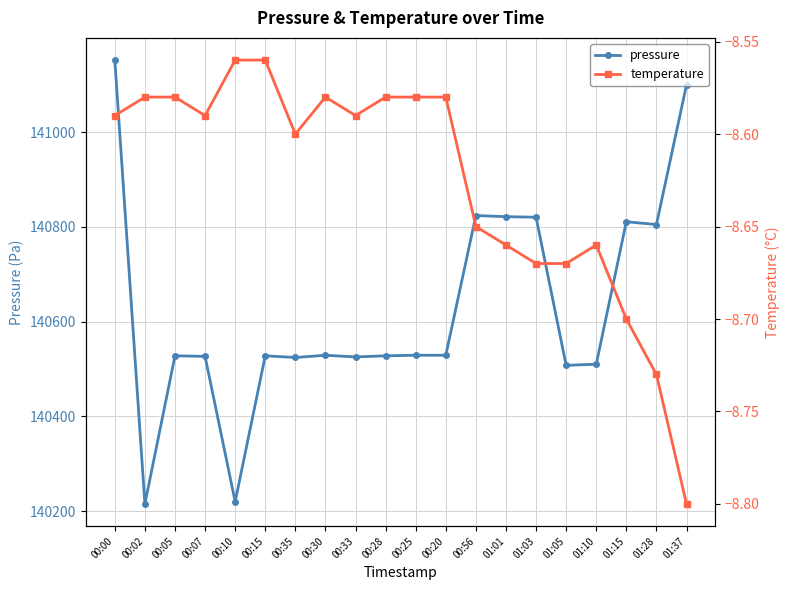

Between 01:03 and 00:30, which is larger?

01:03